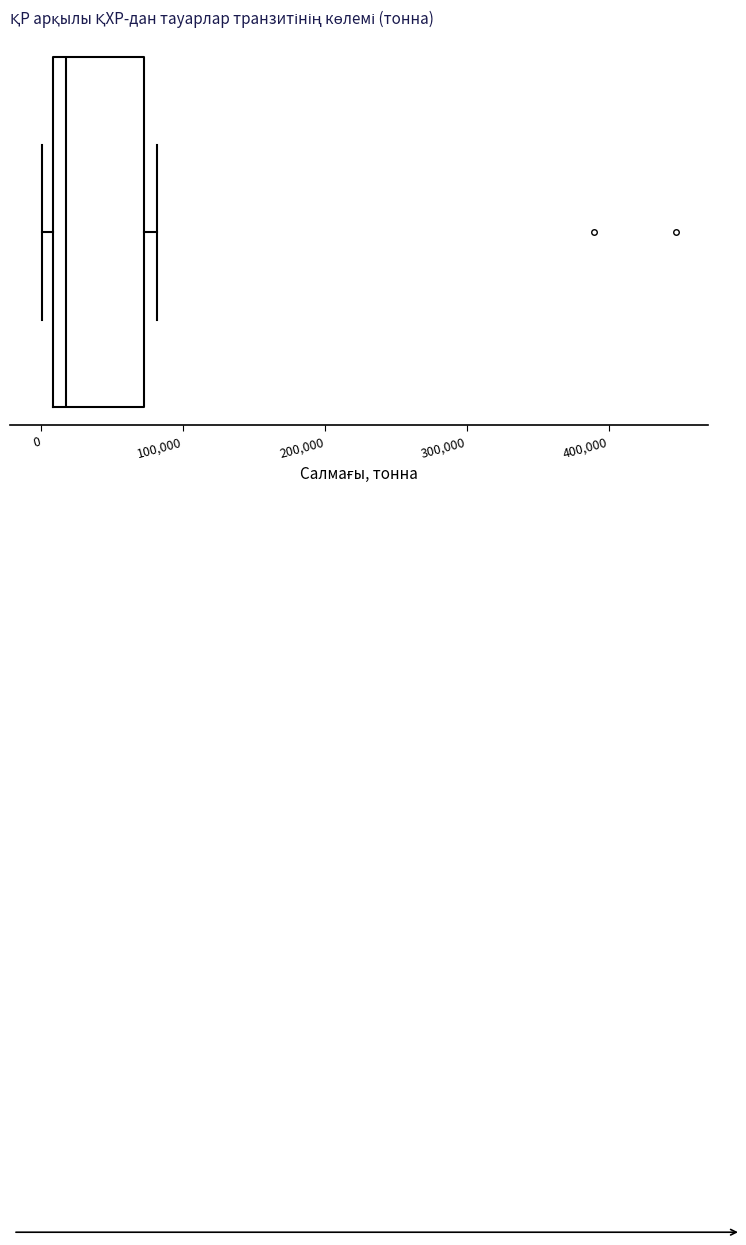

Read this box plot against the x-axis: the position of the median line, the range covered by the box, and the ends of both whiskers. The values are not printed on the chart, so give them approximately, as read against the axis.

median 20000, box 10000 to 70000, whiskers 0 to 80000